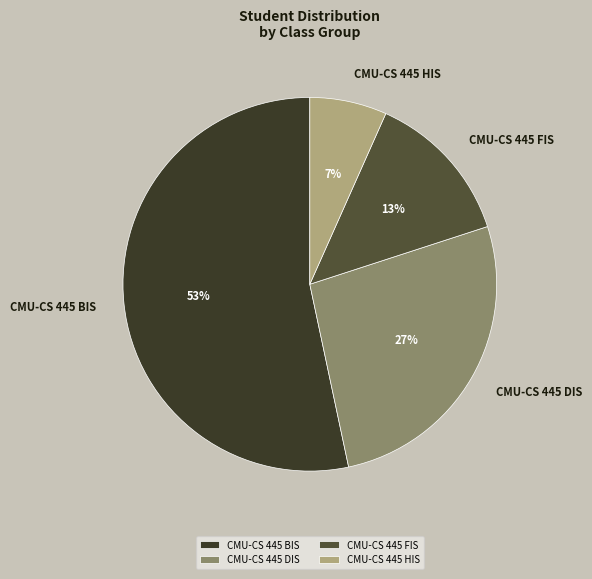

To the nearest percent, what portion does CMU-CS 445 BIS represent?

53%